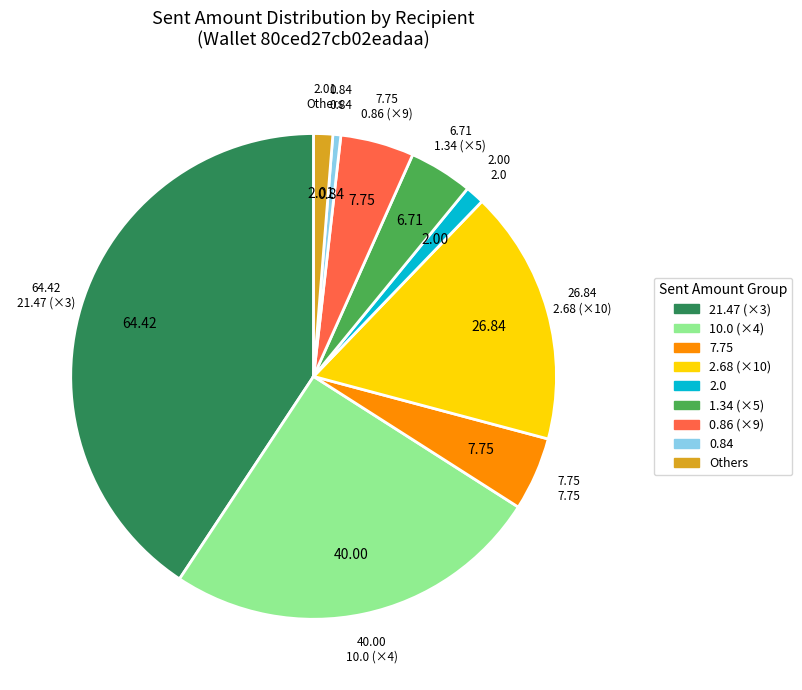

Between 10.0 (×4) and 0.86 (×9), which is larger?

10.0 (×4)